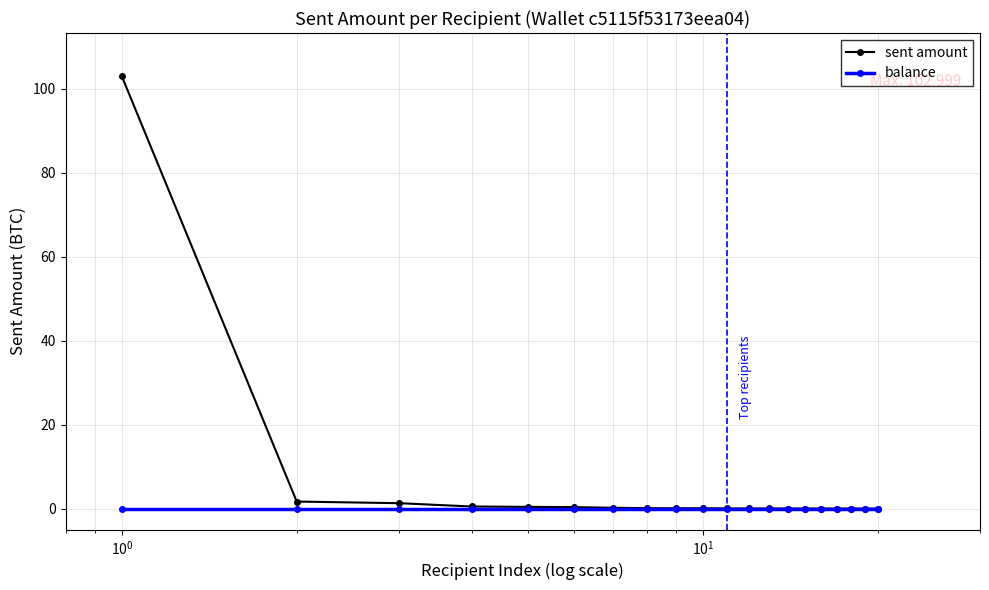

At how many categories does at least one series exceed 10?

1